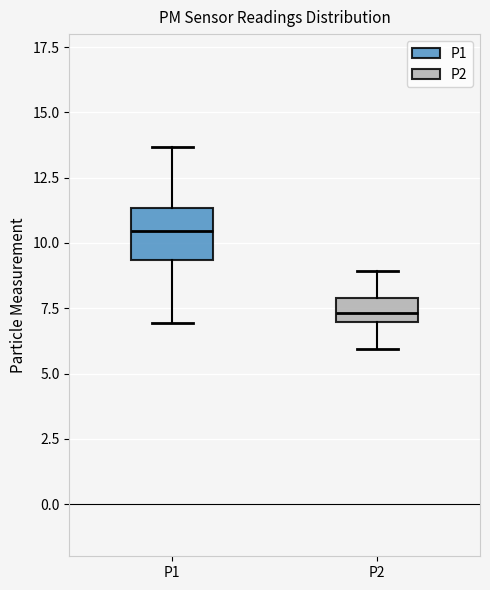

Comparing the boxes themselves (not the whiskers), which one is the tallest?

P1